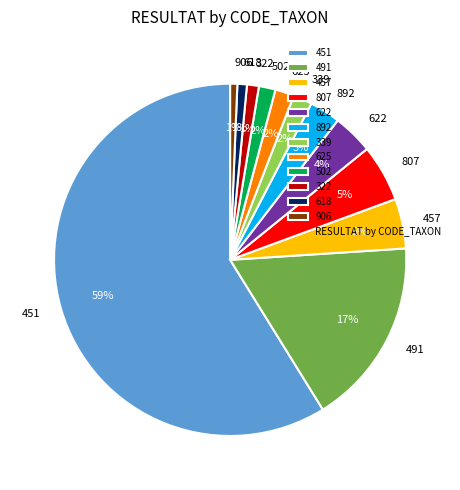

Is there a majority slice in this chart?

Yes